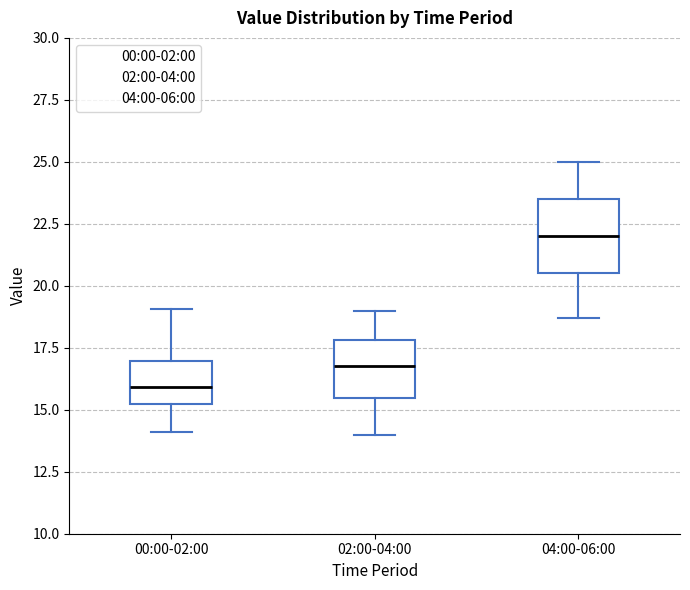

Which box's median line is the lowest?

00:00-02:00